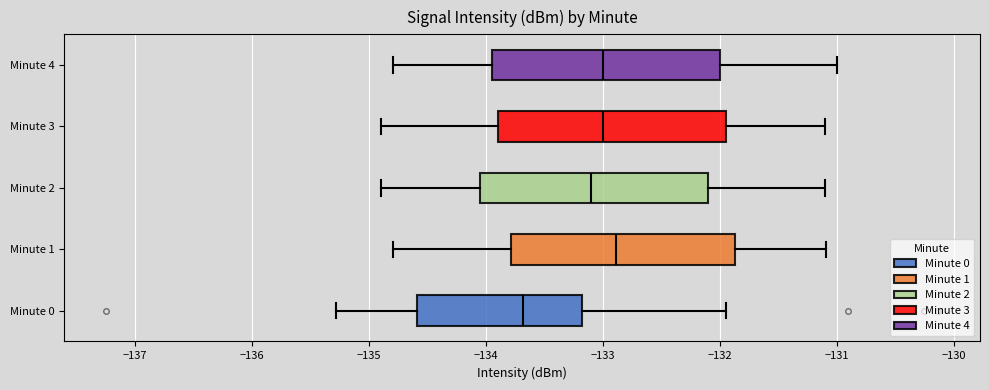

Where is the right edge of the box for Minute 3 on the x-axis? The values are not printed on the chart, so give them approximately, as read against the axis.

-131.9